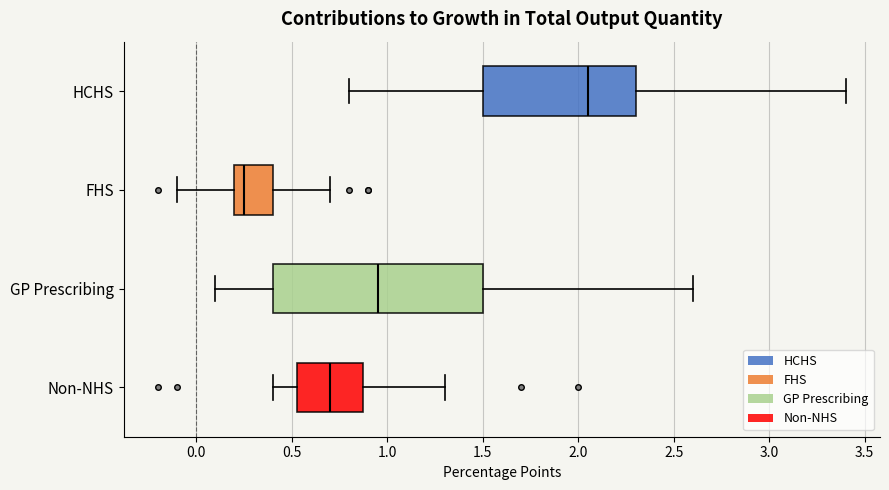

Reading bottom to top, transcribe this box plot: for each box, give where its median line is, the range the box spans, and where its two whiskers end, as read against the x-axis. The values are not printed on the chart, so give them approximately, as read against the axis.

Non-NHS: median 0.70, box 0.55 to 0.90, whiskers 0.40 to 1.30
GP Prescribing: median 0.95, box 0.40 to 1.50, whiskers 0.10 to 2.60
FHS: median 0.25, box 0.20 to 0.40, whiskers -0.10 to 0.70
HCHS: median 2.05, box 1.50 to 2.30, whiskers 0.80 to 3.40